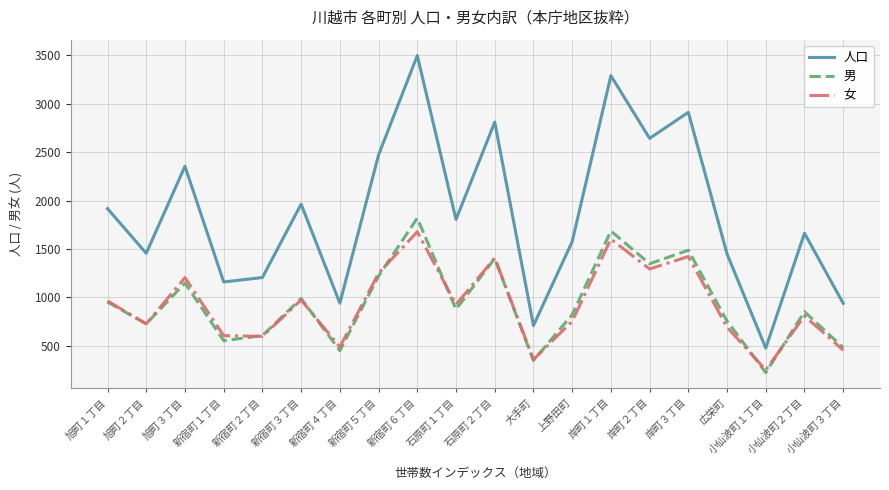

At which label does 女 reach its minimum?

小仙波町１丁目